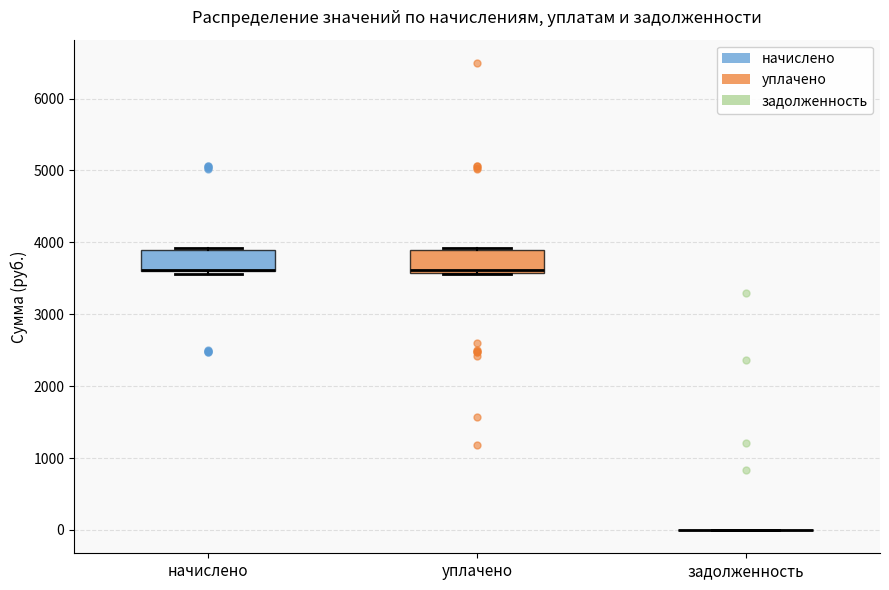

Where is the lower edge of the box for начислено on the y-axis? The values are not printed on the chart, so give them approximately, as read against the axis.

3600